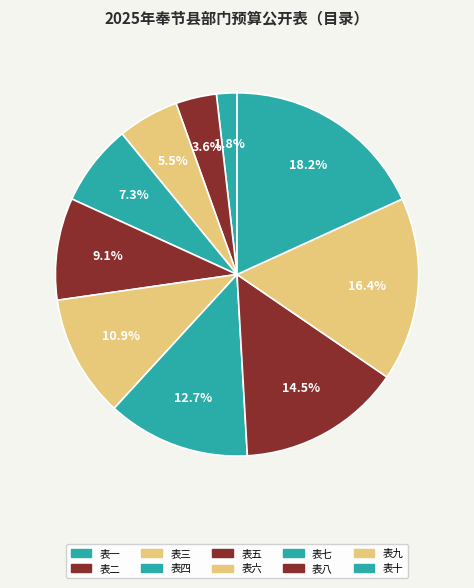

What is the largest slice in the pie chart?

表十